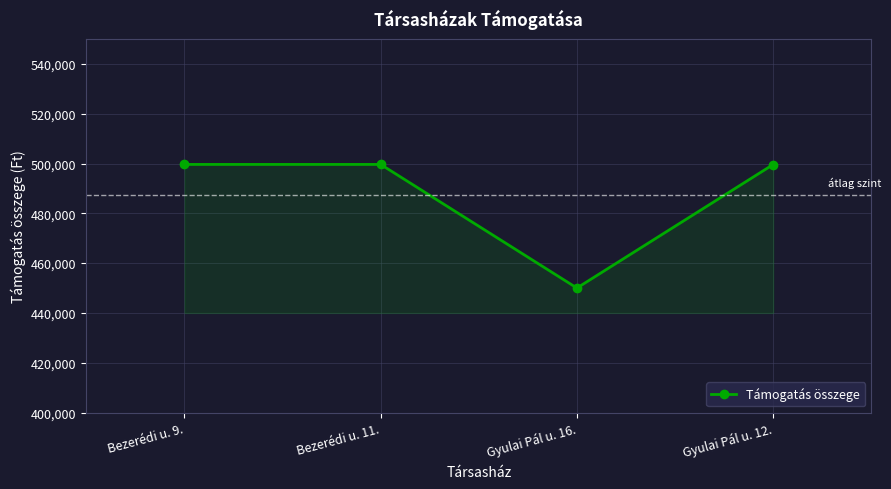

What is the sum of the values at Gyulai Pál u. 12. and Gyulai Pál u. 16.?

949600